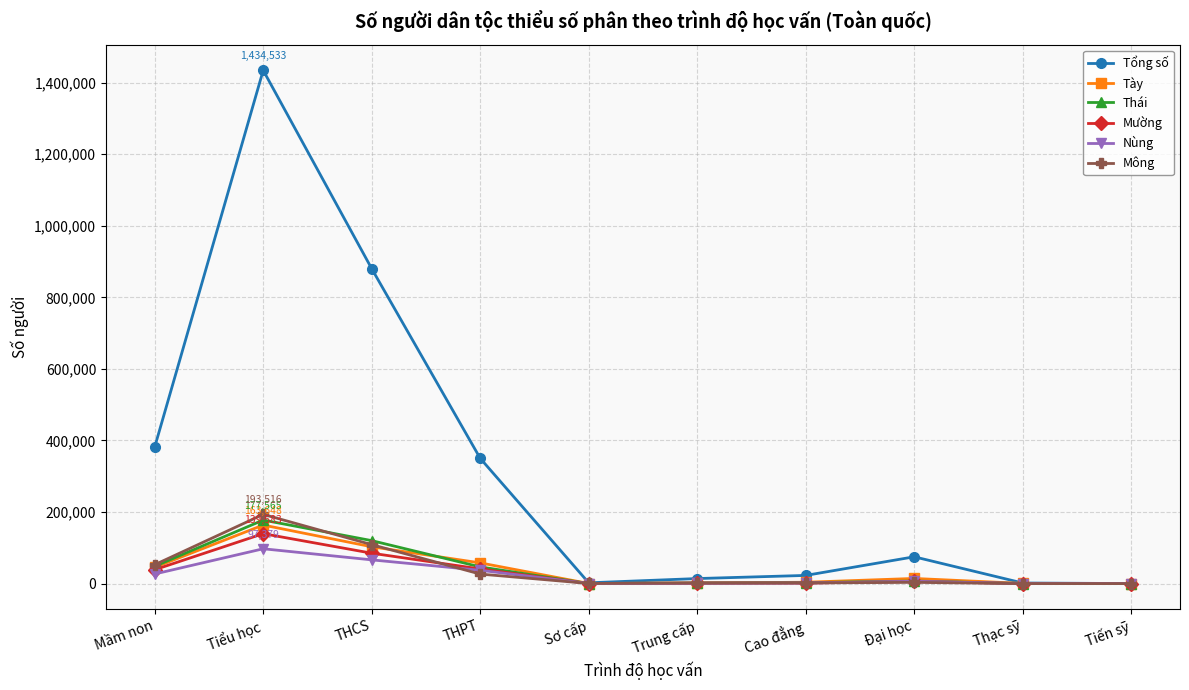

What is the total value across all series at Tiểu học?

2206224